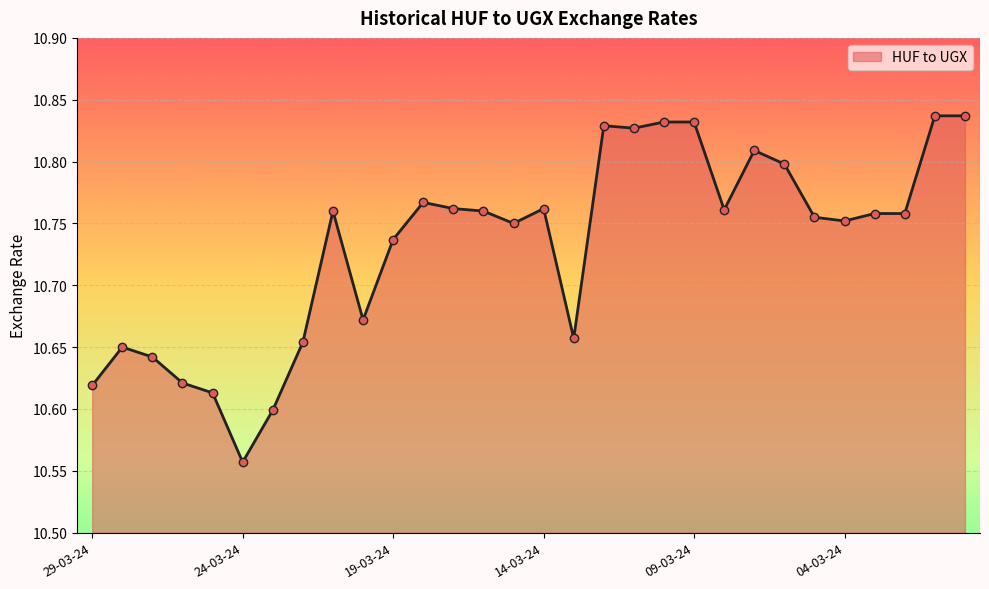

What is the difference between the maximum and minimum values?

0.3